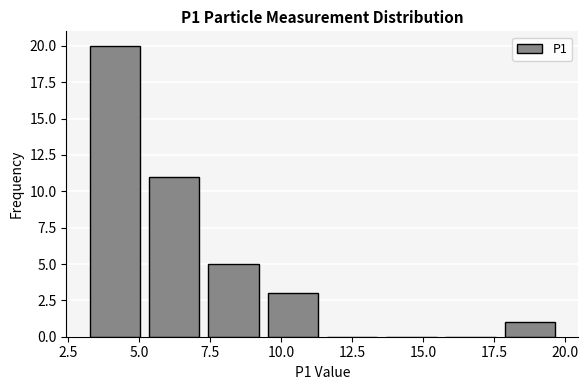

Over which range of the x-axis is the bar tallest?

3.0 to 5.0